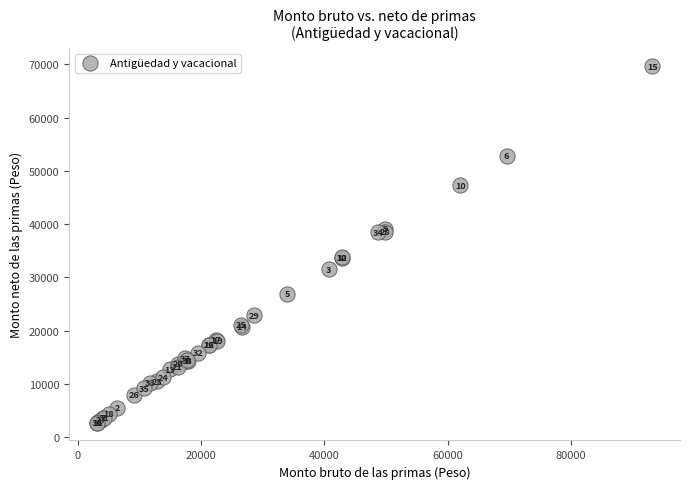

What Y value in the scatter plot is closest to 36215?

38498.8